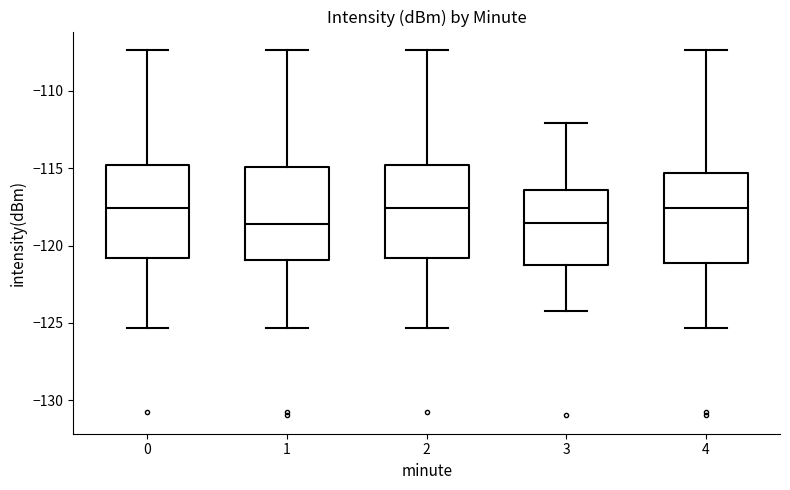

Reading left to right, transcribe this box plot: for each box, give where its median line is, the range the box spans, and where its two whiskers end, as read against the y-axis. The values are not printed on the chart, so give them approximately, as read against the axis.

0: median -117.5, box -121.0 to -115.0, whiskers -125.5 to -107.5
1: median -118.5, box -121.0 to -115.0, whiskers -125.5 to -107.5
2: median -117.5, box -121.0 to -115.0, whiskers -125.5 to -107.5
3: median -118.5, box -121.5 to -116.5, whiskers -124.0 to -112.0
4: median -117.5, box -121.0 to -115.5, whiskers -125.5 to -107.5